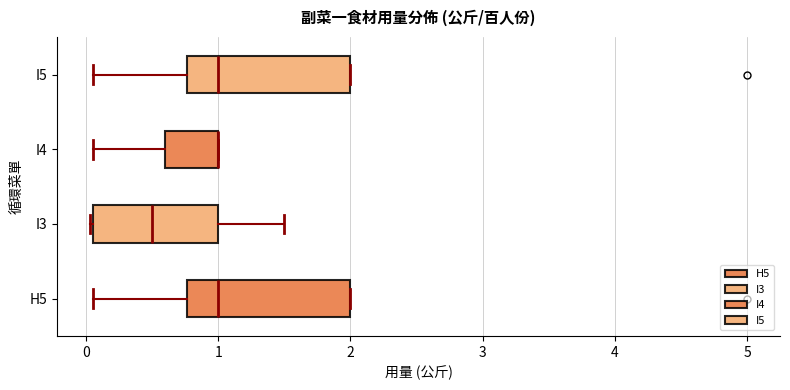

Reading bottom to top, read every box against the x-axis: the position of its median line, the range the box covers, and the ends of its whiskers. The values are not printed on the chart, so give them approximately, as read against the axis.

H5: median 1.0, box 0.8 to 2.0, whiskers 0.1 to 2.0
I3: median 0.5, box 0.1 to 1.0, whiskers 0.0 to 1.5
I4: median 1.0 (drawn on the box's right edge), box 0.6 to 1.0, whiskers 0.1 to 1.0
I5: median 1.0, box 0.8 to 2.0, whiskers 0.1 to 2.0